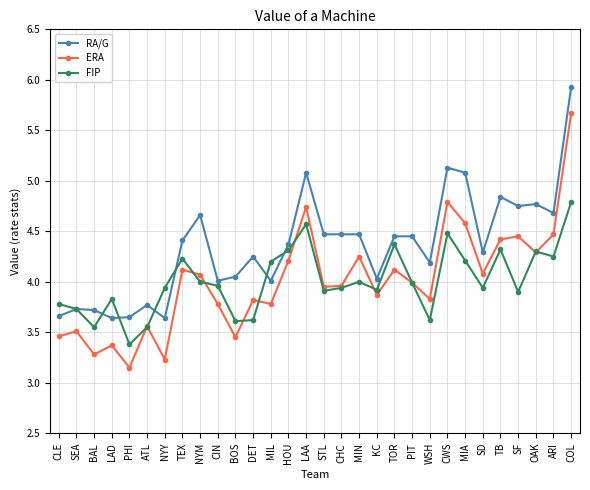

Does the chart display data point markers on the line(s)?

Yes